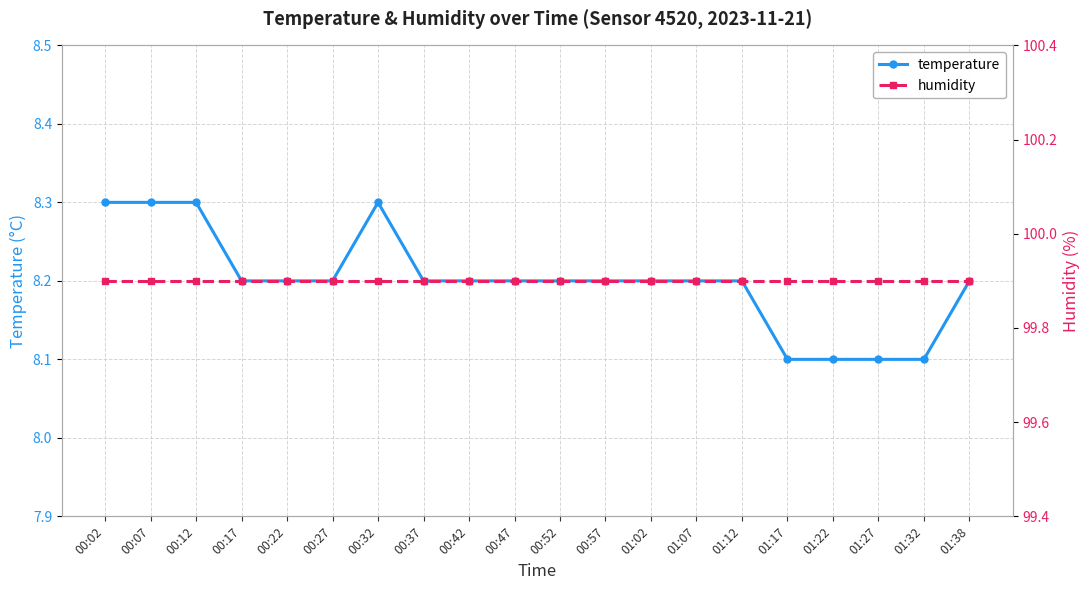

What is the total value across all series at 01:22?

108.0